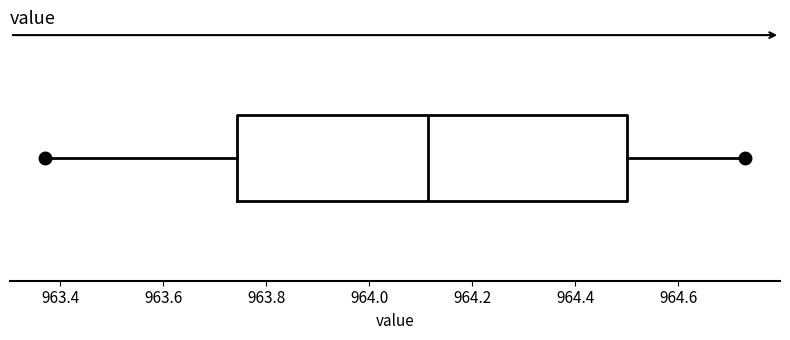

Where does the median line of the box sit on the x-axis? The values are not printed on the chart, so give them approximately, as read against the axis.

964.12